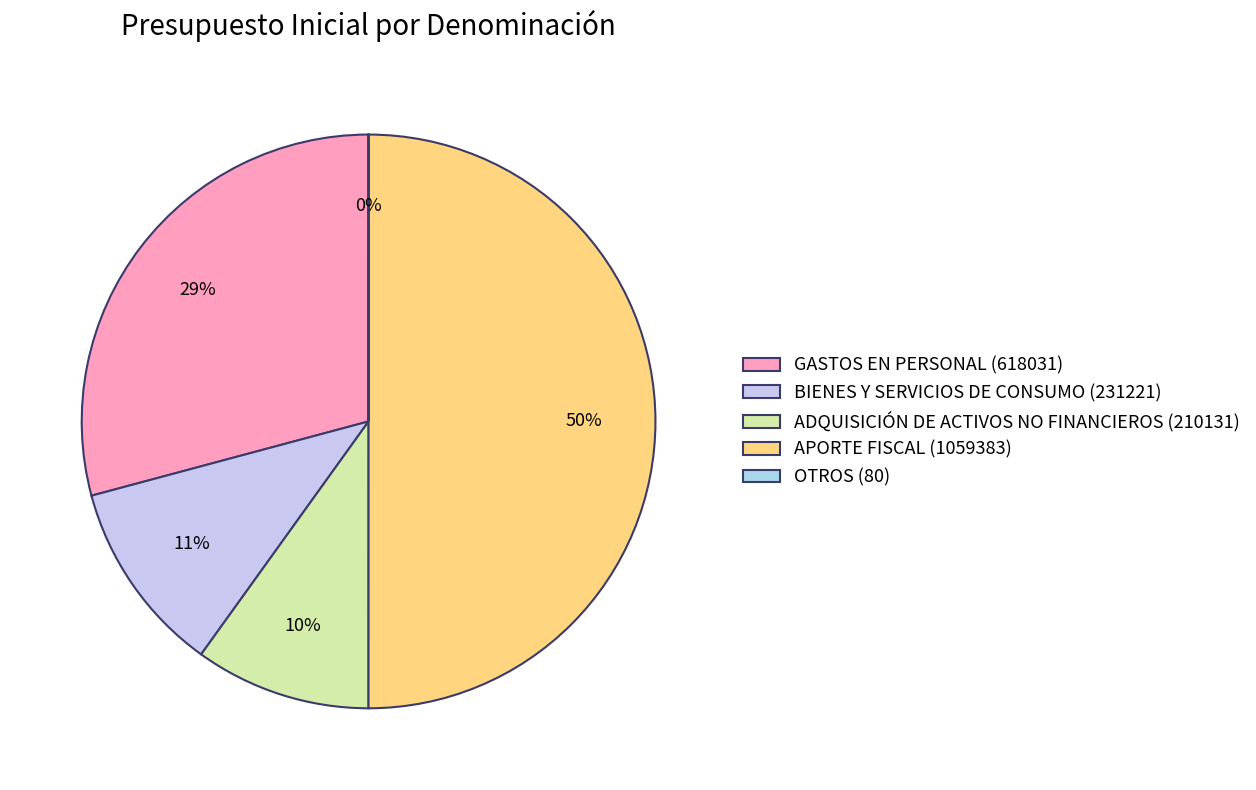

Is there a majority slice in this chart?

No